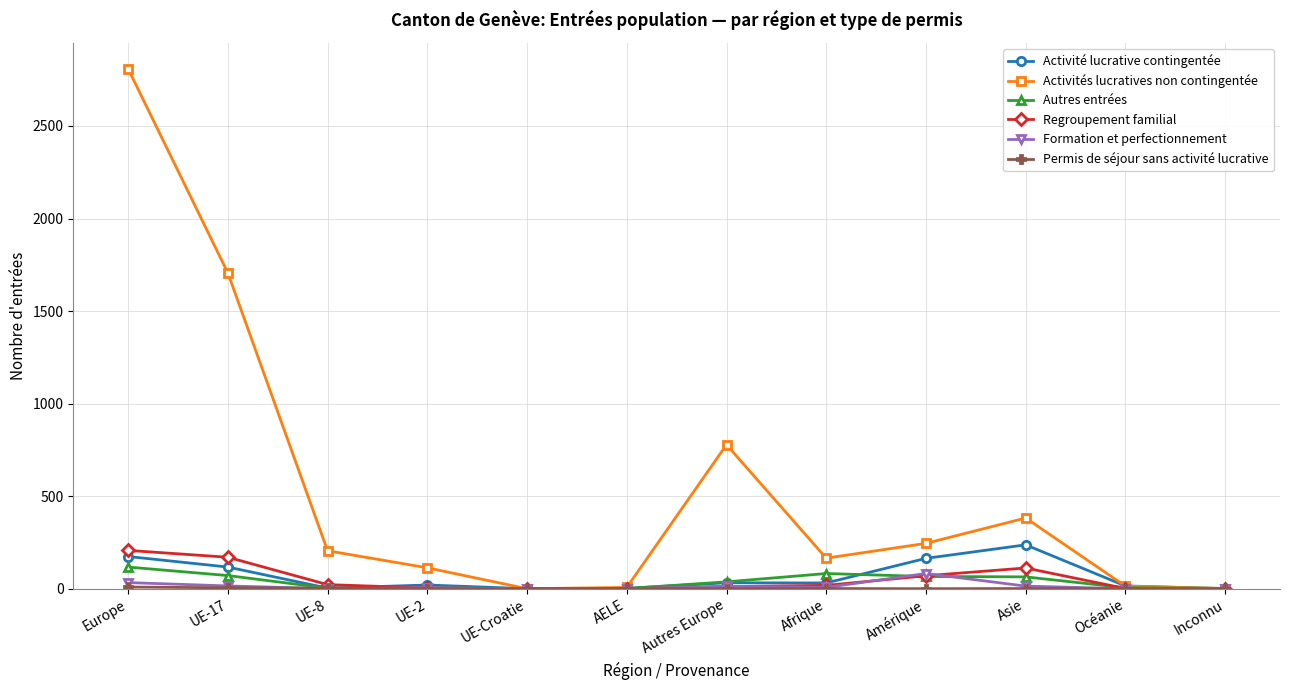

What is the label of the 6th point from the left?

AELE